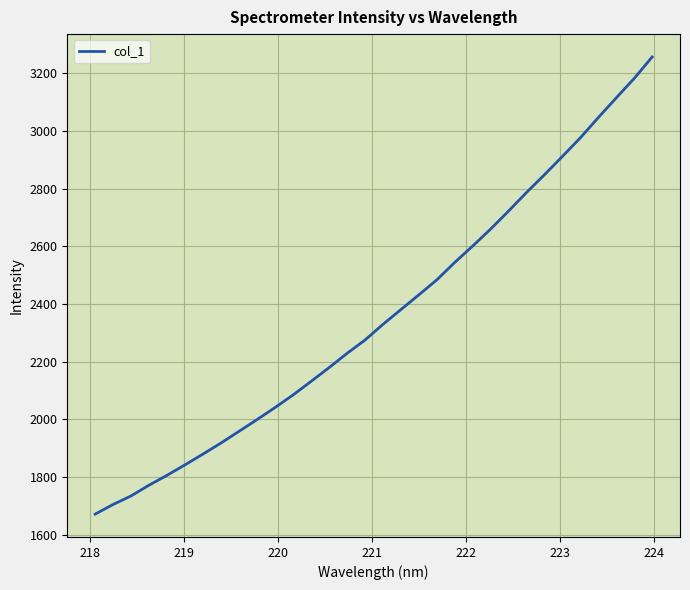

What is the smallest value displayed?

1671.2